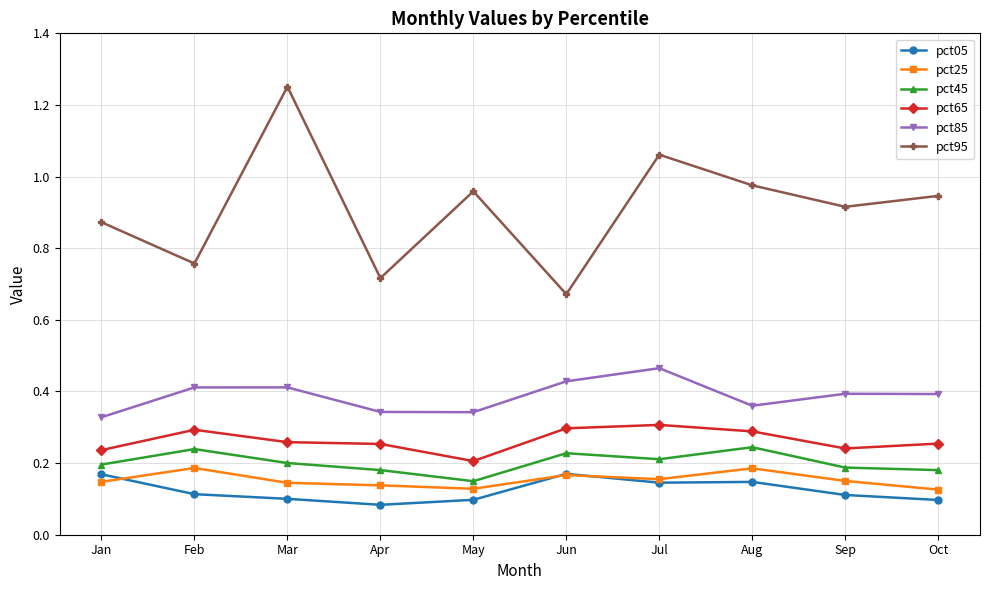

What are all the series names shown in the legend?

pct05, pct25, pct45, pct65, pct85, pct95